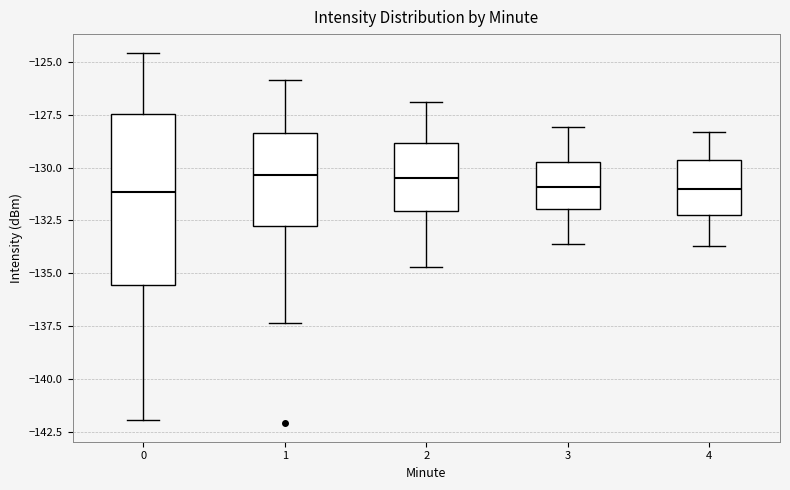

Where does the lower whisker of the box at x = 4 end on the y-axis? The values are not printed on the chart, so give them approximately, as read against the axis.

-133.5